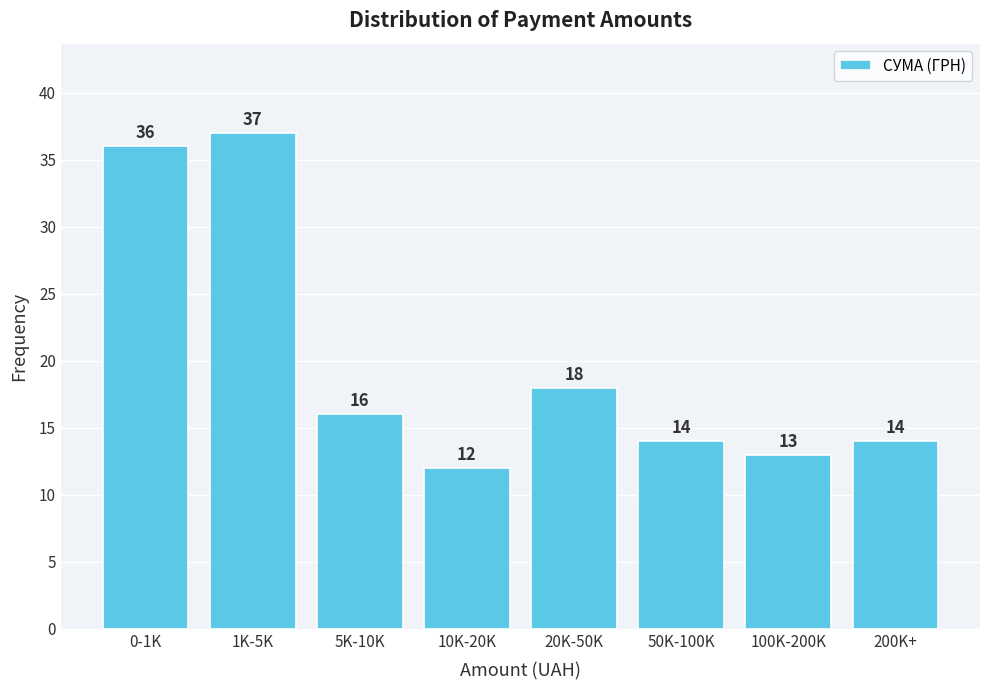

Reading left to right, list all the values displayed in this chart.

0-1K=36	1K-5K=37	5K-10K=16	10K-20K=12	20K-50K=18	50K-100K=14	100K-200K=13	200K+=14